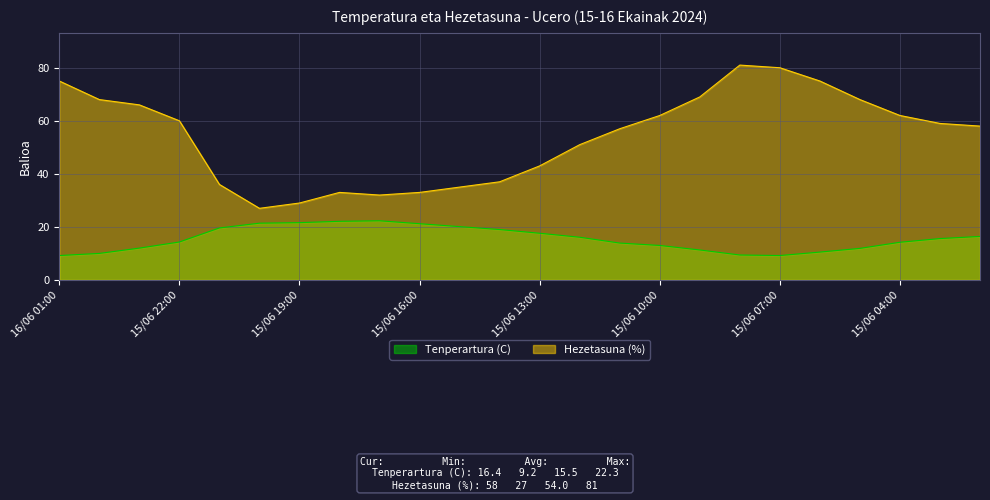

What is the difference between the second highest and minimum values in the Tenperartura (C) series?

12.9